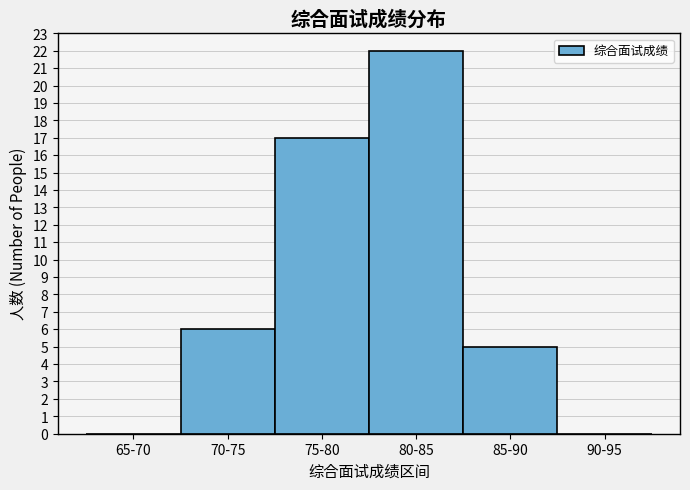

Reading left to right, extract all data points from this chart.

65-70=0	70-75=6	75-80=17	80-85=22	85-90=5	90-95=0